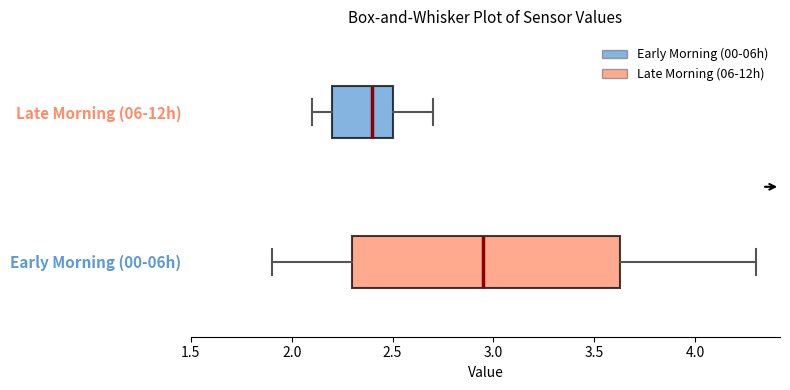

Where is the left edge of the box for Late Morning (06-12h) on the x-axis? The values are not printed on the chart, so give them approximately, as read against the axis.

2.20